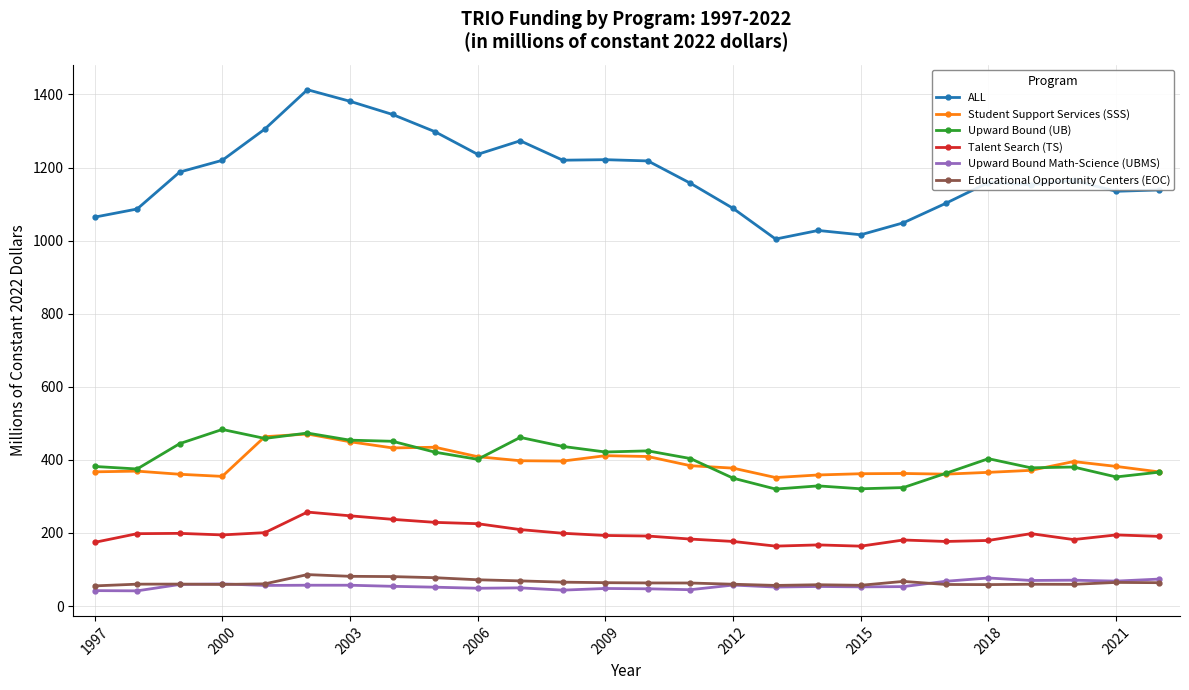

What is the value of the Talent Search (TS) point at the 3rd from the left?

198.9